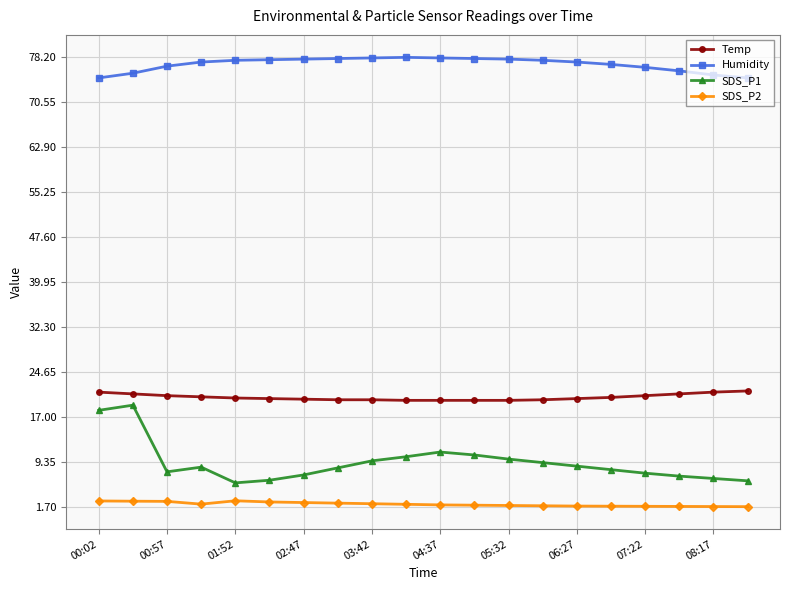

At how many categories does at least one series exceed 45?

20